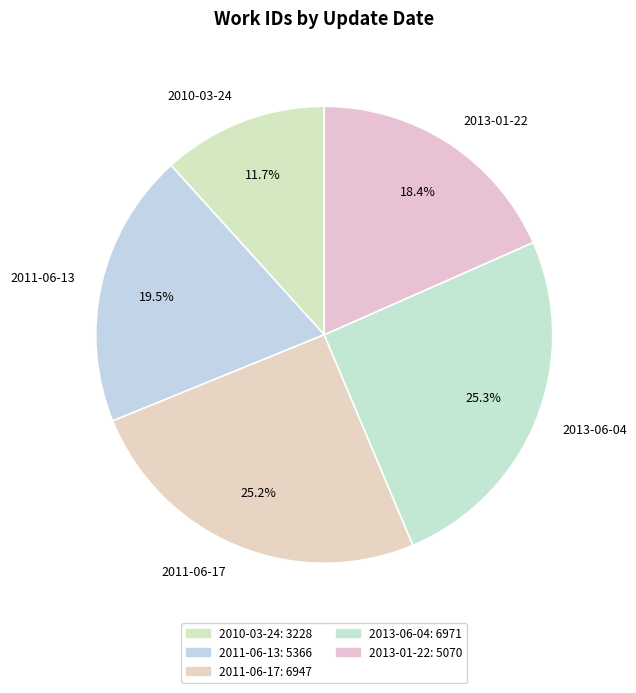

Which slice is the smallest?

2010-03-24